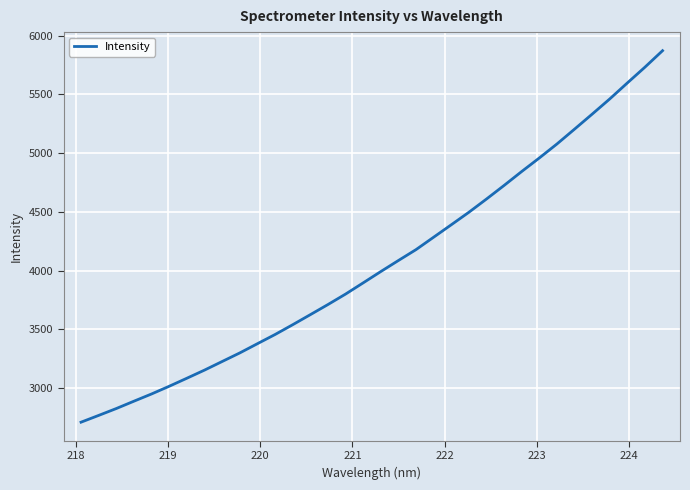

What is the difference between the maximum and minimum values?

3161.7